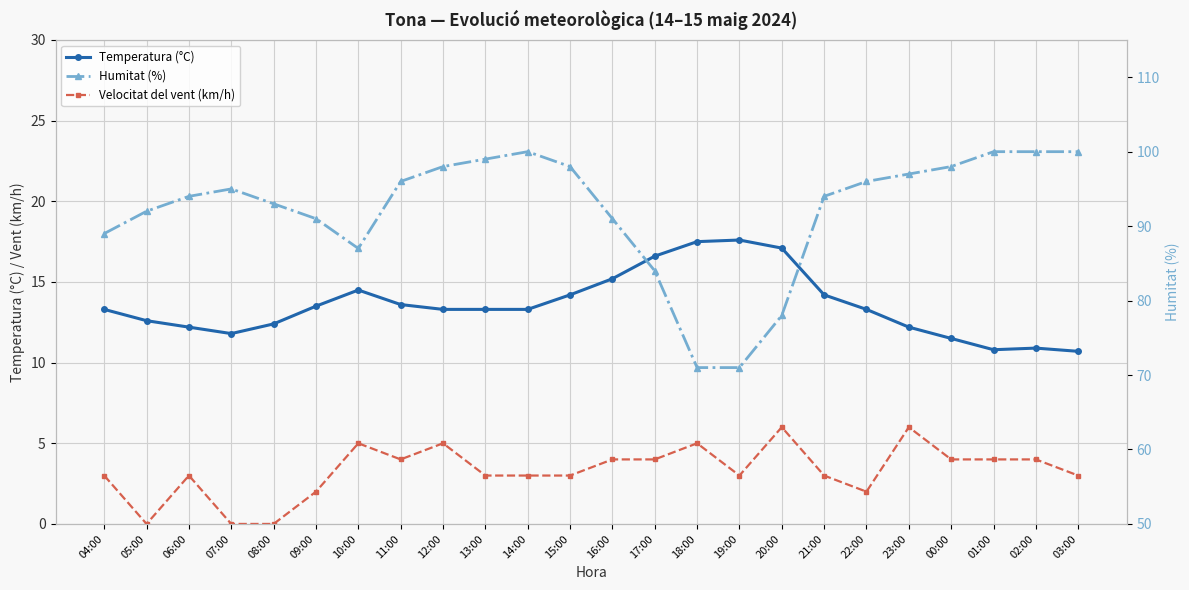

Rank the series by their maximum value, from highest to lowest.

Humitat (%), Temperatura (°C), Velocitat del vent (km/h)